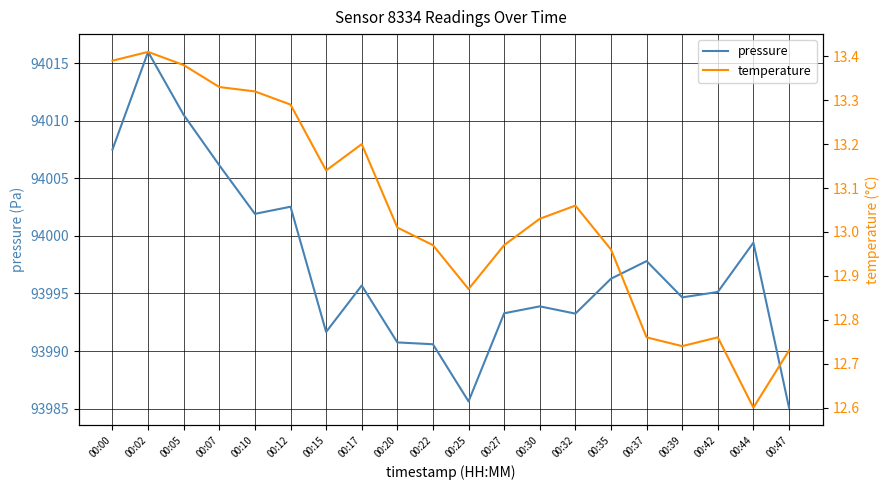

What is the difference between the maximum and minimum values in the pressure series?

30.9